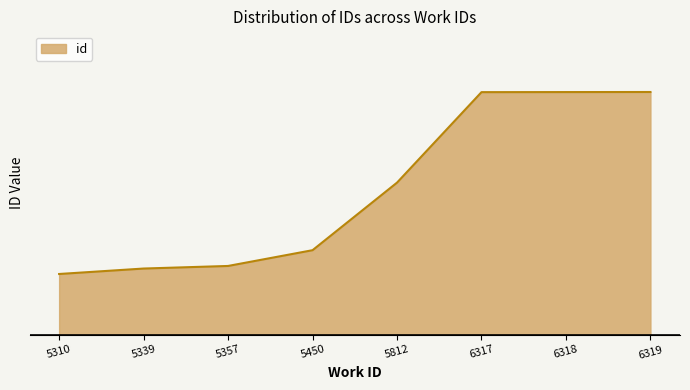

Reading left to right, what are all the values shown in this chart?

0.2	0.2	0.2	0.3	0.5	0.8	0.8	0.8